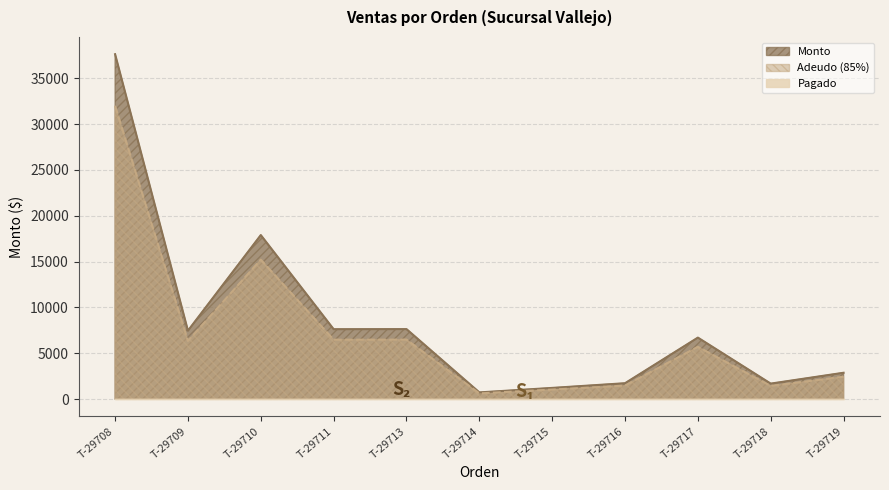

What is the highest value of the Adeudo series?

31975.3